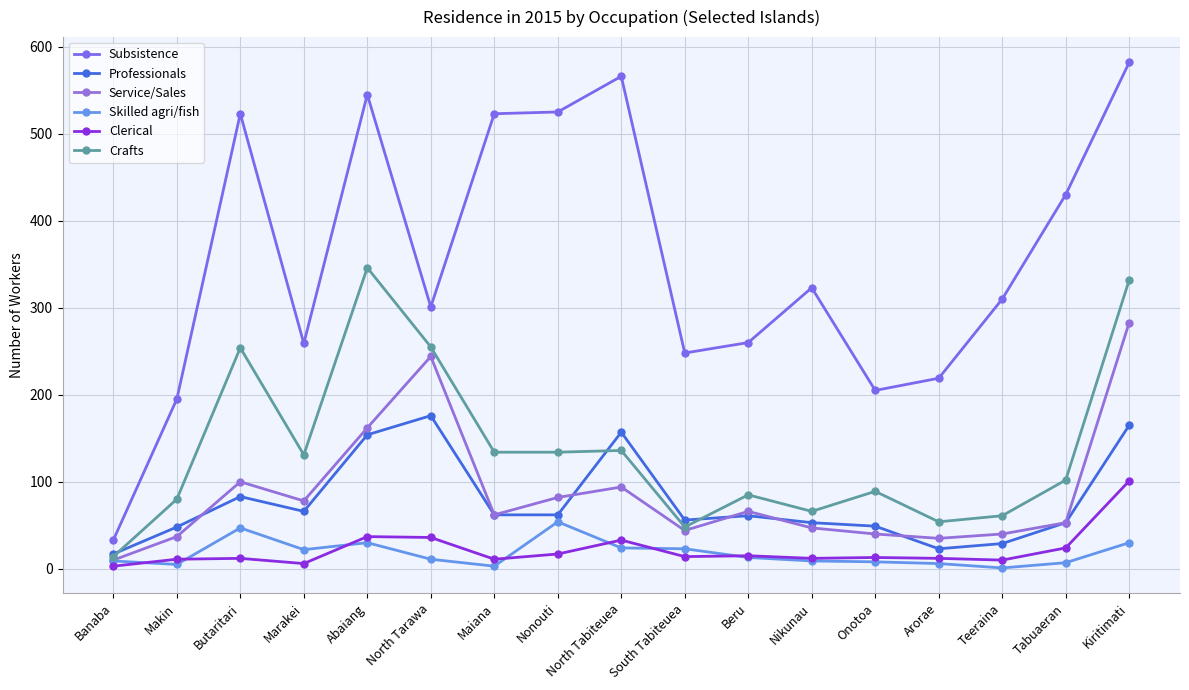

How many lines are shown in the chart?

6